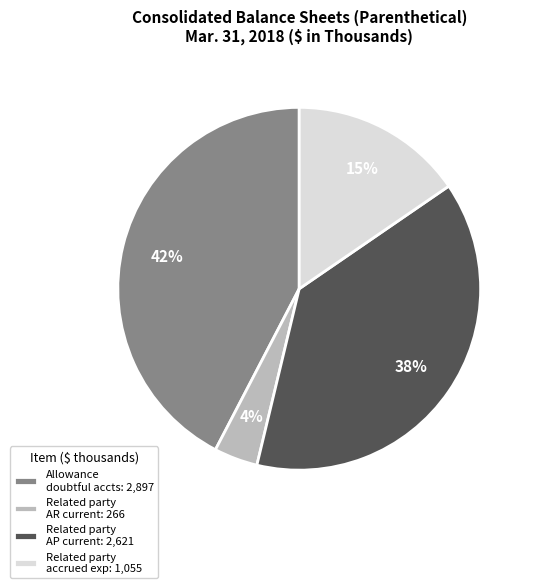

Is it true that Allowance doubtful accts: 2,897 is 36% of the pie?

False